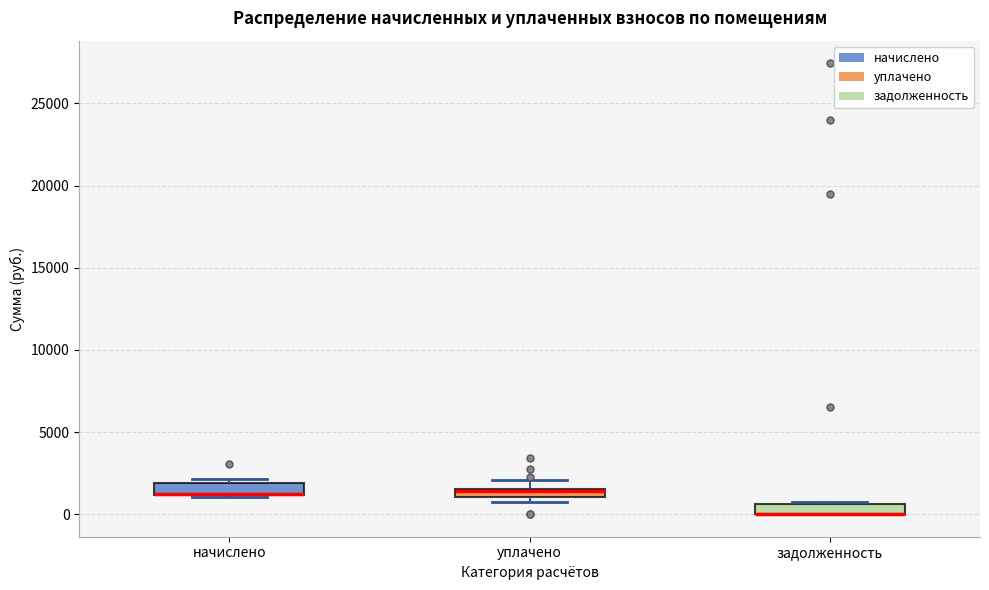

Where is the lower edge of the box for начислено on the y-axis? The values are not printed on the chart, so give them approximately, as read against the axis.

1000